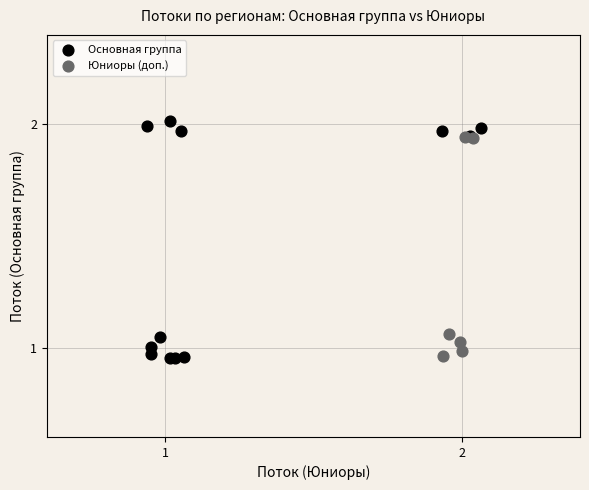

Which series has the widest spread of Y values?

Основная группа